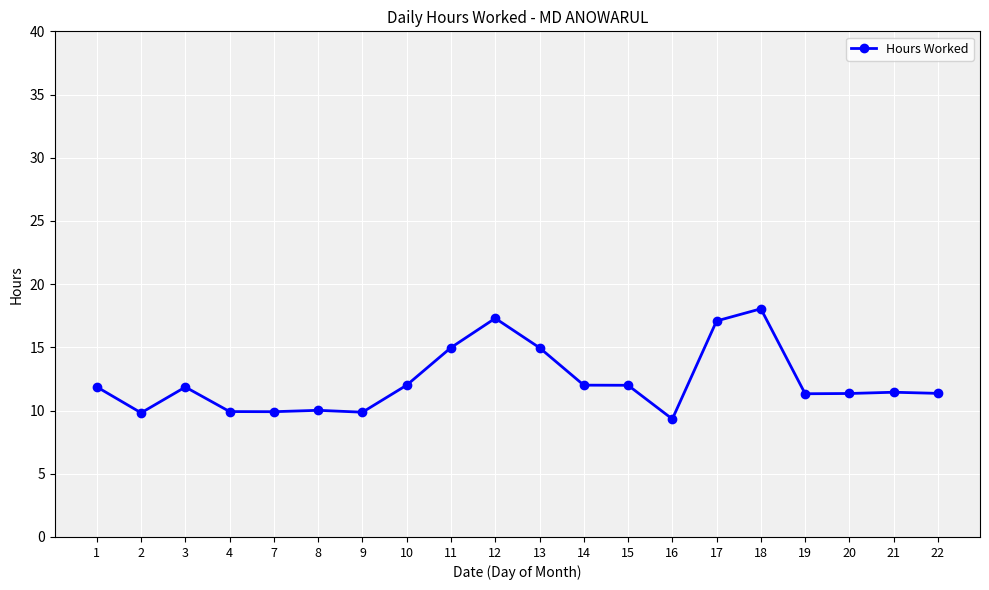

What is the sum of the values at 14 and 16?

21.3